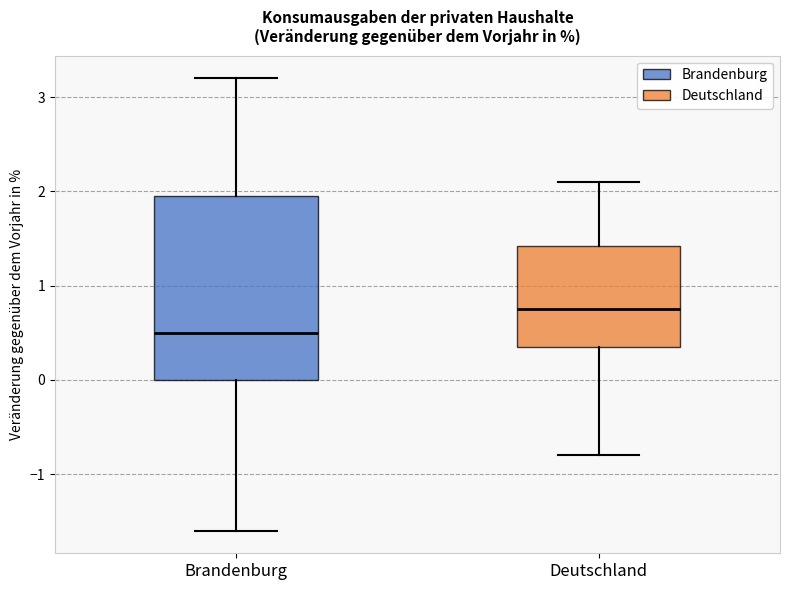

Which box has the lowest median line?

Brandenburg